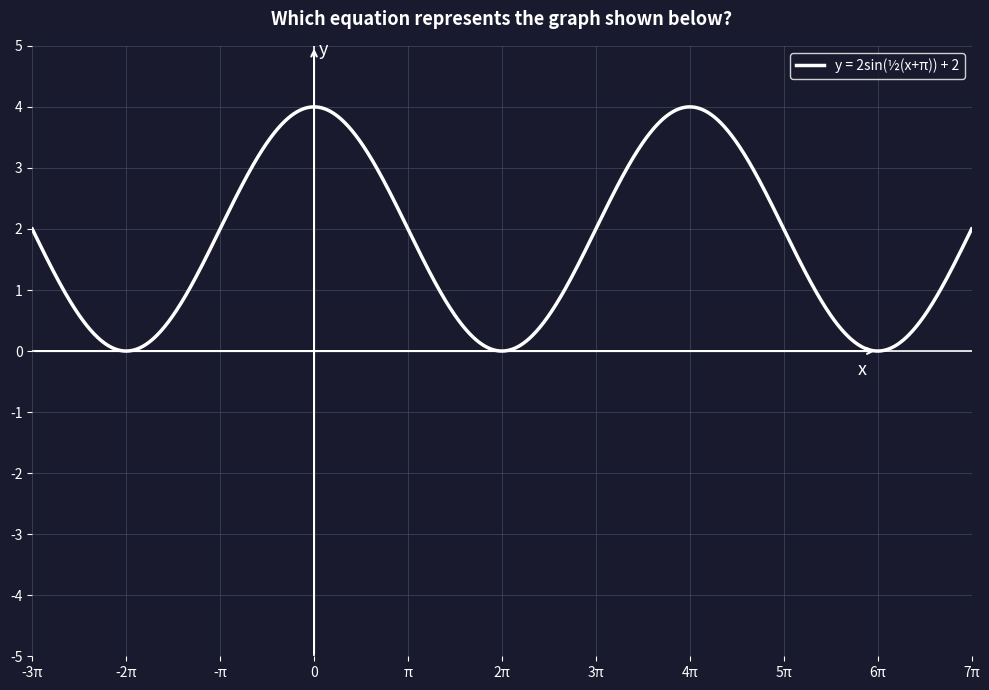

What is the maximum value shown in the chart?

4.0